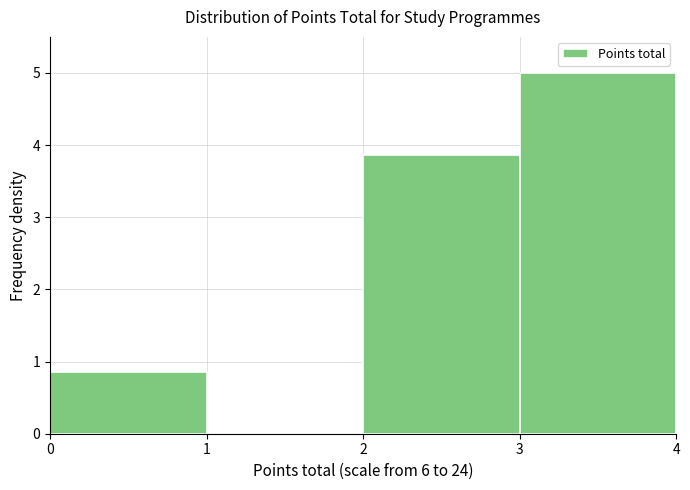

Over which range of the x-axis is the bar tallest?

3 to 4